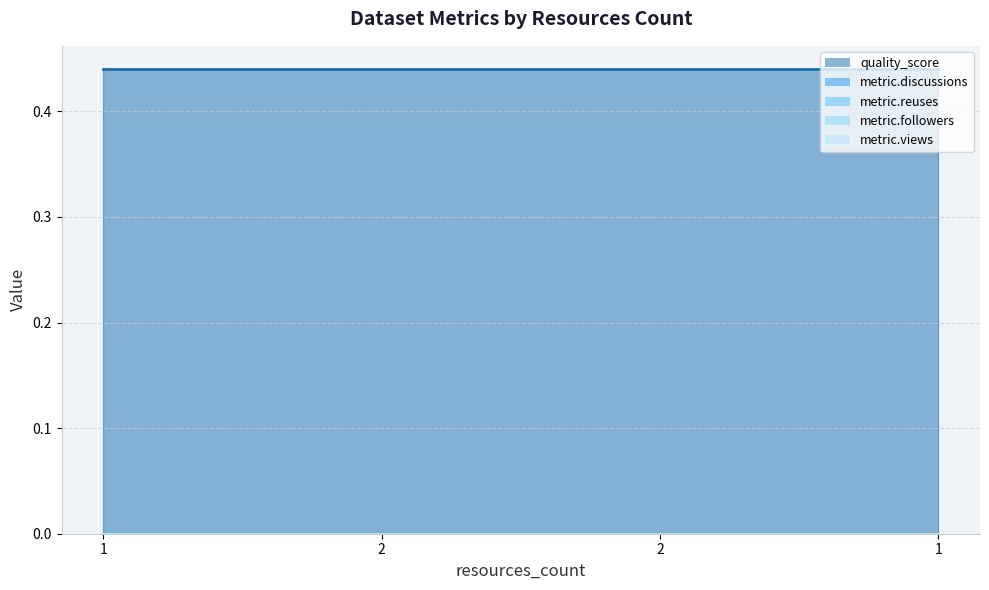

What are all the series names shown in the legend?

quality_score, metric.discussions, metric.reuses, metric.followers, metric.views